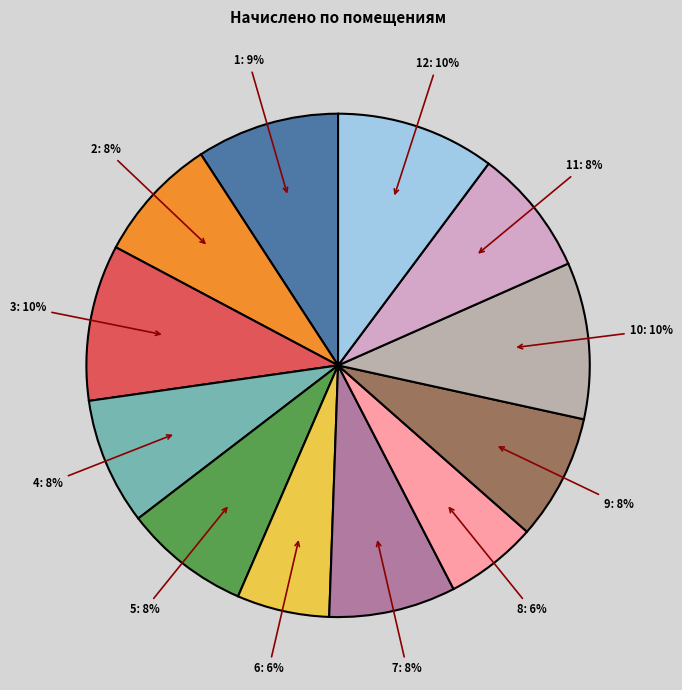

Combined, do 6: 6% and 7: 8% account for over 50%?

No